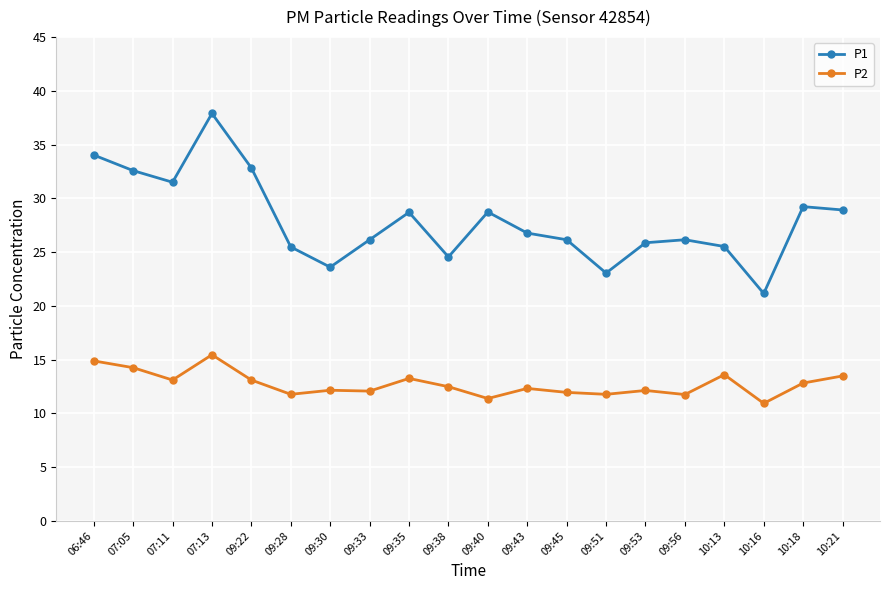

Rank the series at 09:45 from highest to lowest value.

P1, P2